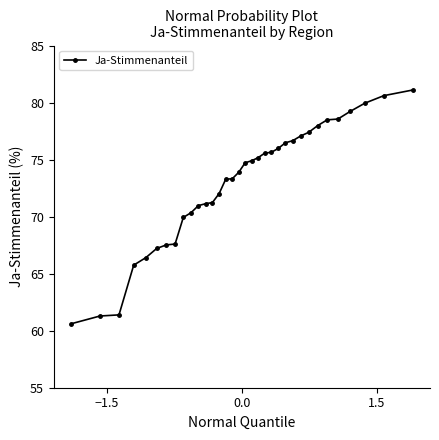

What is the greatest value displayed?

81.1